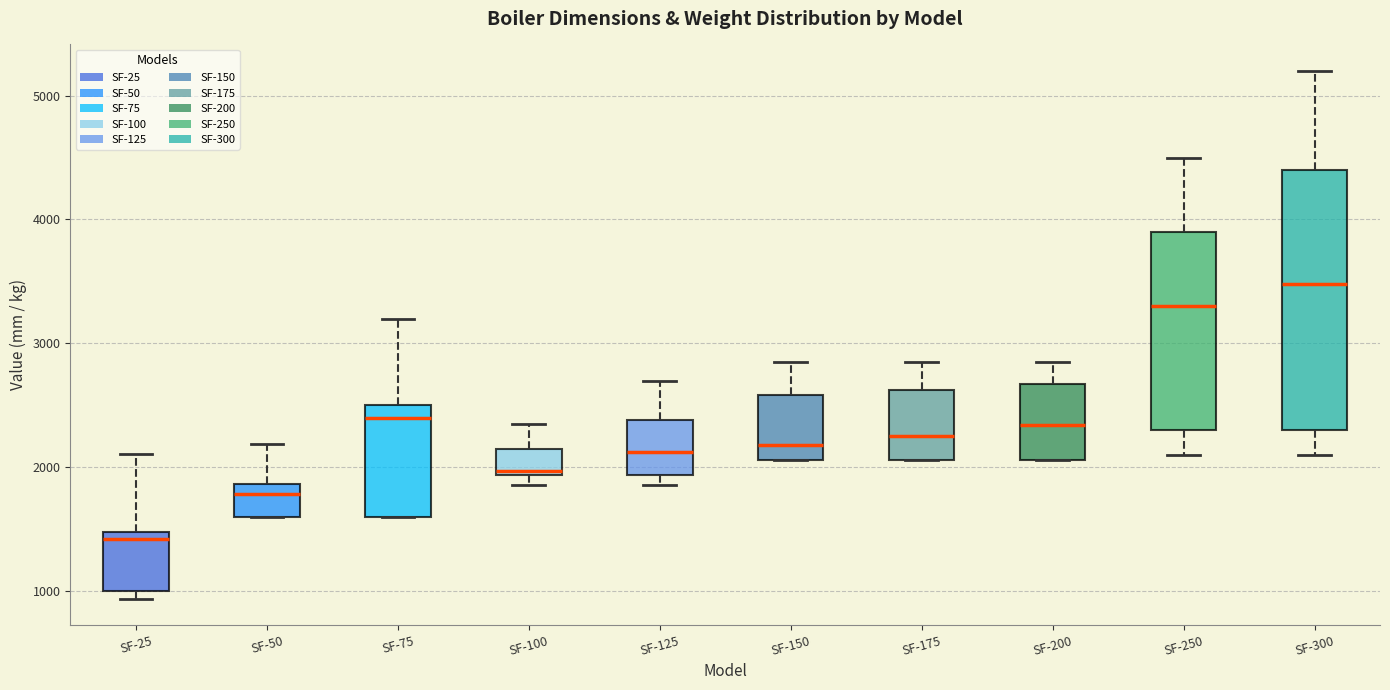

Comparing the boxes themselves (not the whiskers), which one is the tallest?

SF-300